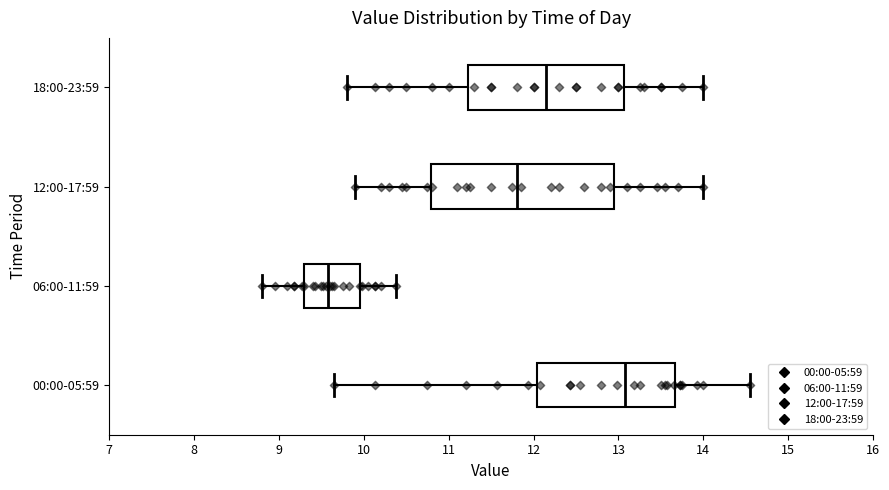

Where is the right edge of the box for 18:00-23:59 on the x-axis? The values are not printed on the chart, so give them approximately, as read against the axis.

13.1